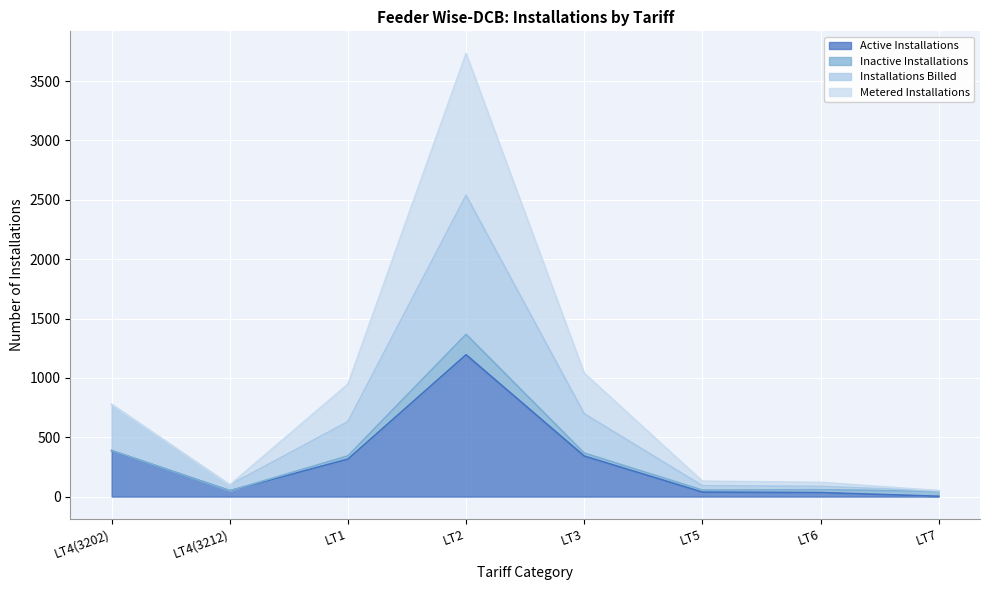

Reading right to left, extract all data points from this chart.

Active Installations: 3	34	38	342	1195	316	49	387
Installations Billed: 48	86	92	698	2538	631	98	776